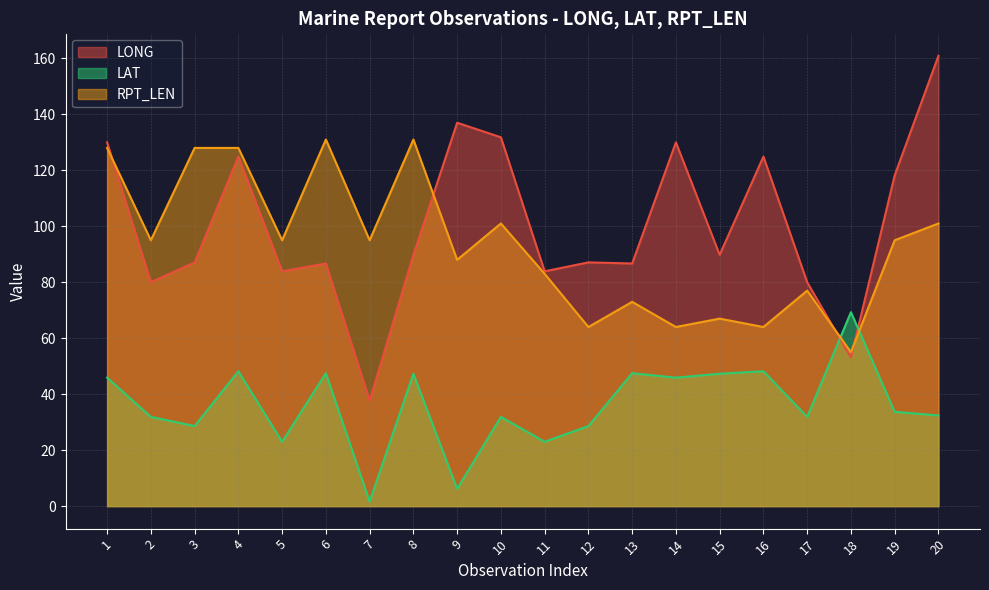

What is the difference between the maximum and minimum values in the RPT_LEN series?

76.0